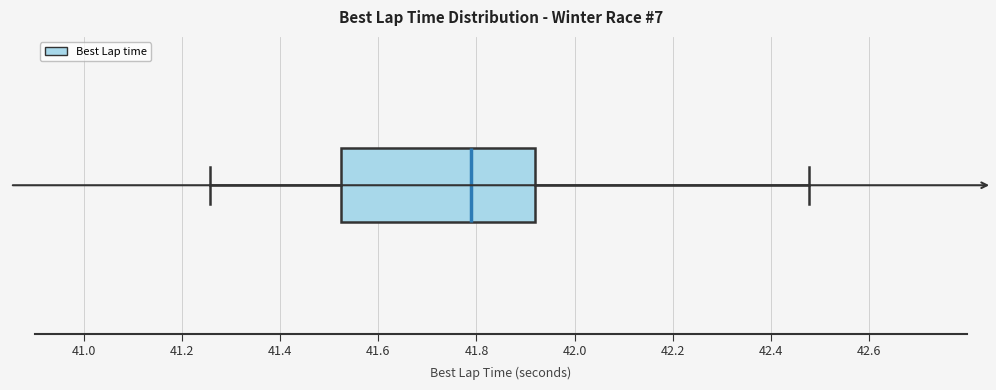

Read this box plot against the x-axis: the position of the median line, the range covered by the box, and the ends of both whiskers. The values are not printed on the chart, so give them approximately, as read against the axis.

median 41.78, box 41.52 to 41.92, whiskers 41.26 to 42.48